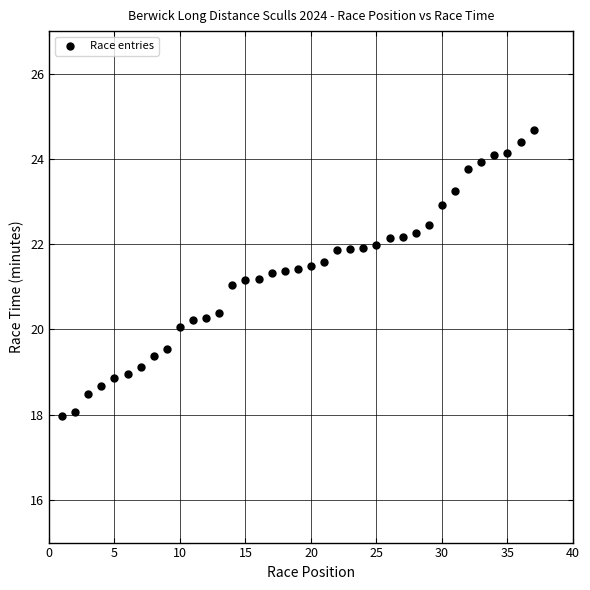

What is the range of Y values (max minus min)?

6.7